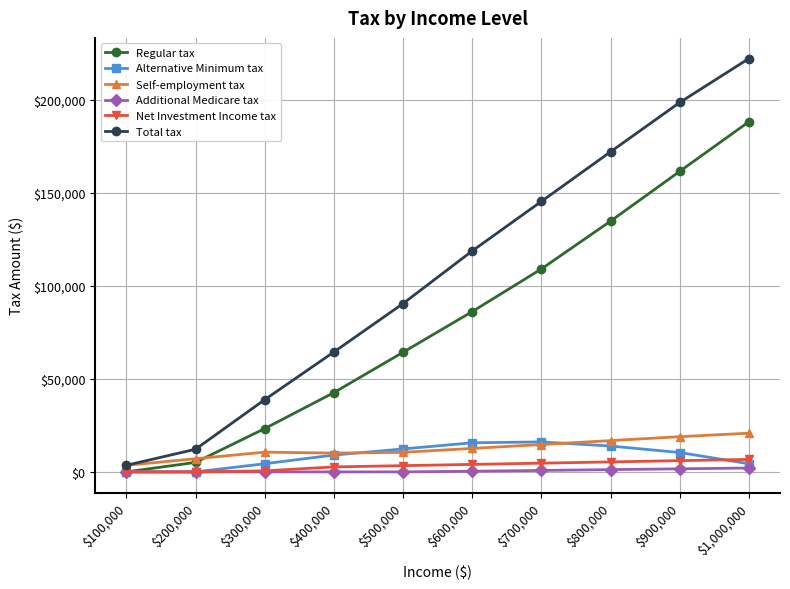

What is the spread (max minus min) of values at $500,000?

90419